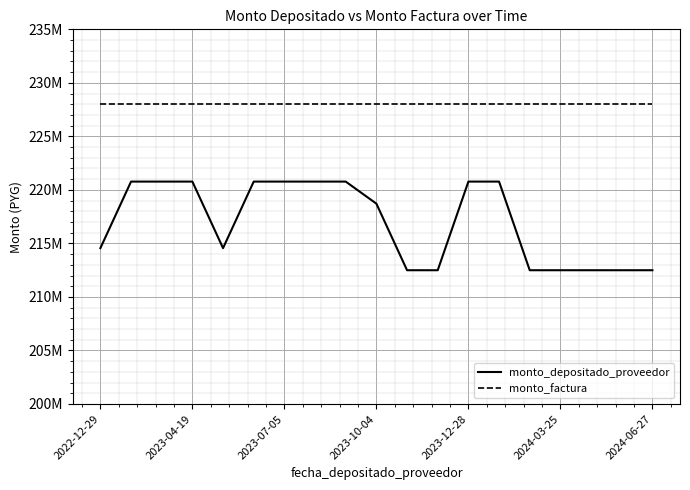

What is the highest value of the monto_factura series?

228000000